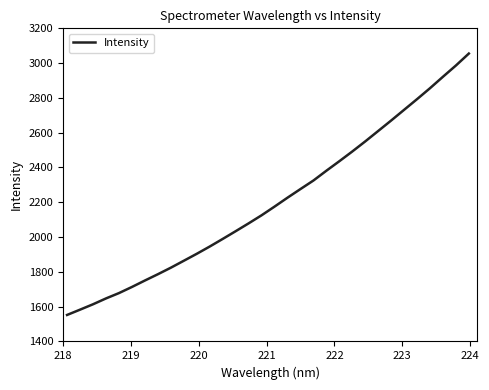

What is the smallest value displayed?

1552.3